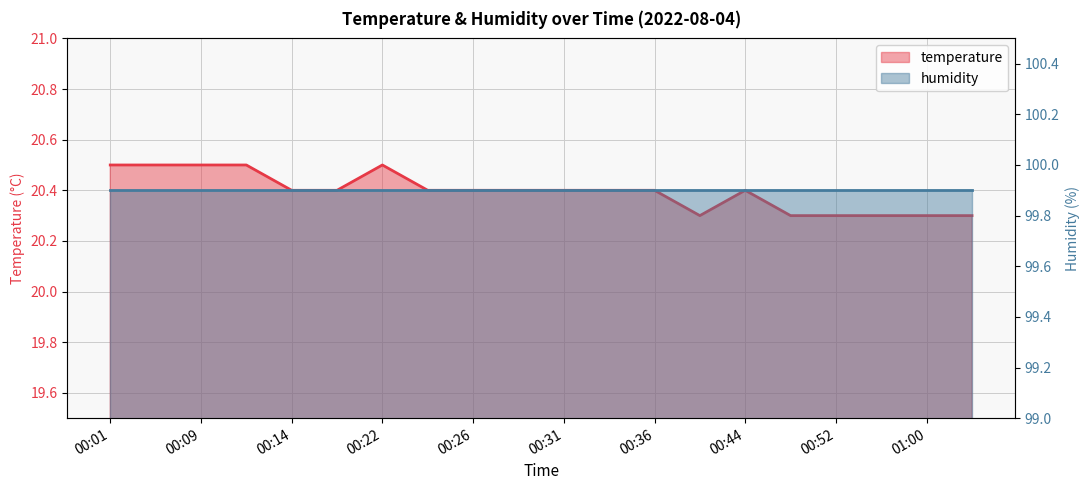

What is the change in value from 00:22 to 00:44?

-0.1